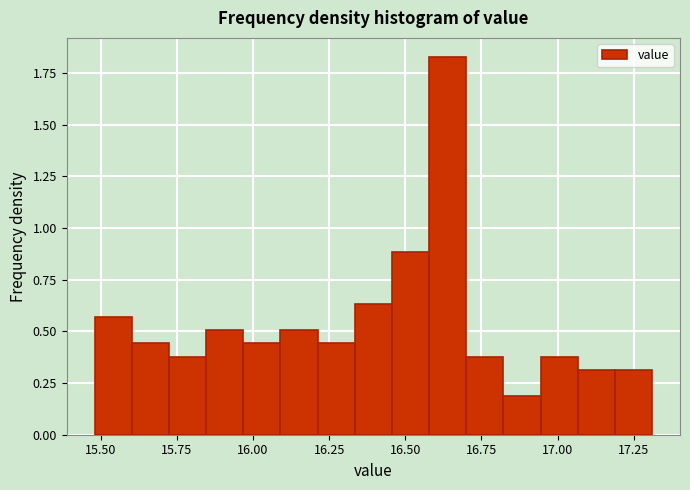

Around what value on the x-axis is the tallest bar? Give the approximate position of its centre, as read against the axis.

16.65